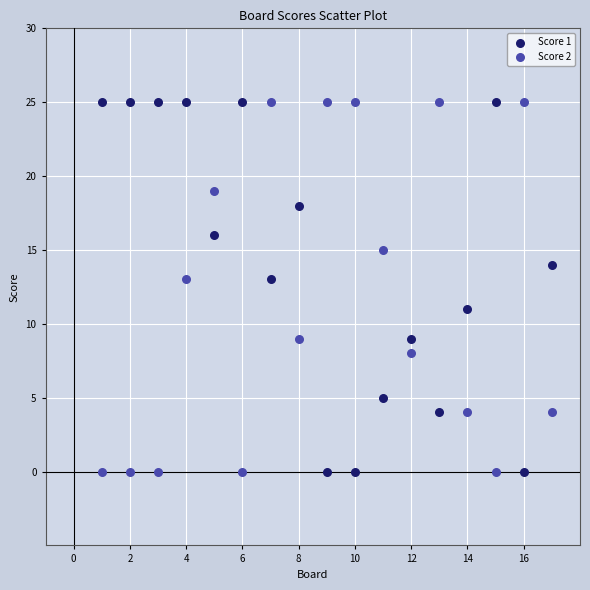

What are all the series names shown in the legend?

Score 1, Score 2